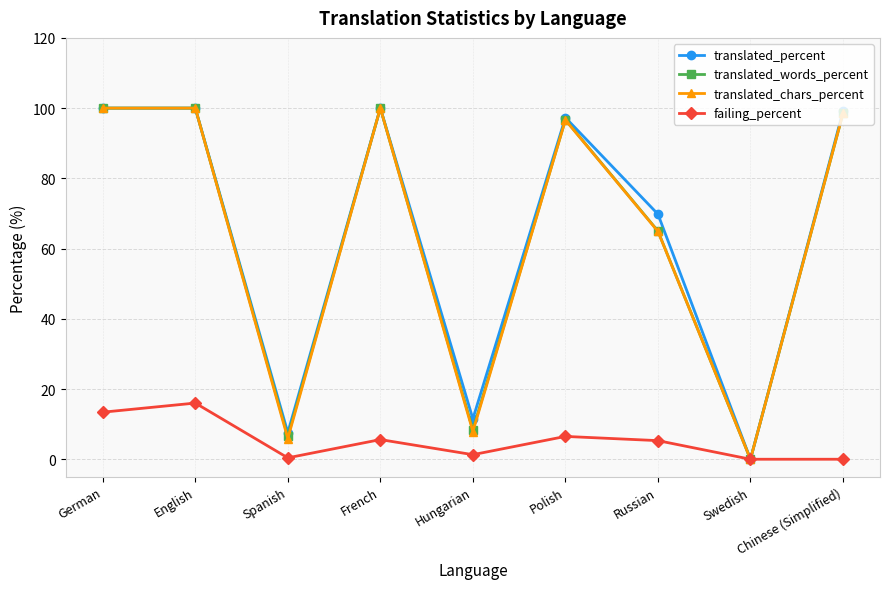

What is the label of the 1st point from the left?

German